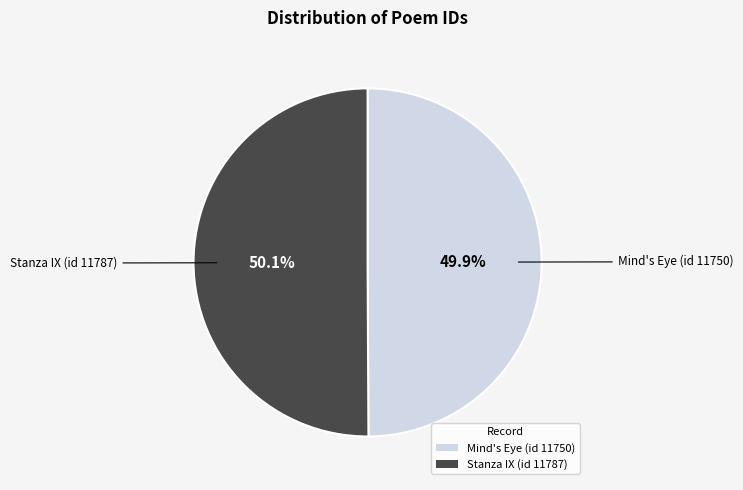

What is the ratio of the value at Stanza IX (id 11787) to the value at Mind's Eye (id 11750)?

1.0